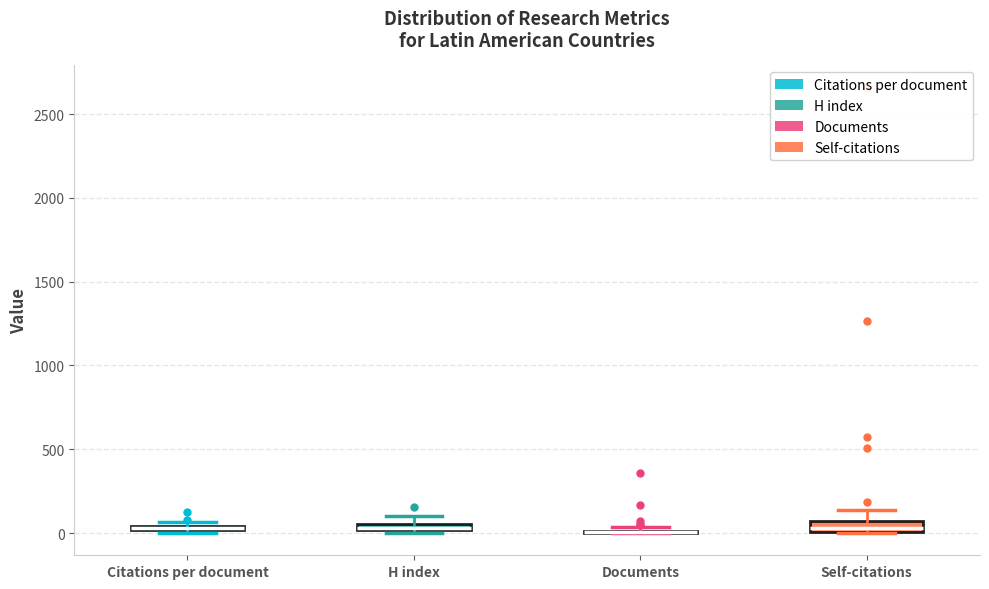

Where is the lower edge of the box for Citations per document on the y-axis? The values are not printed on the chart, so give them approximately, as read against the axis.

0